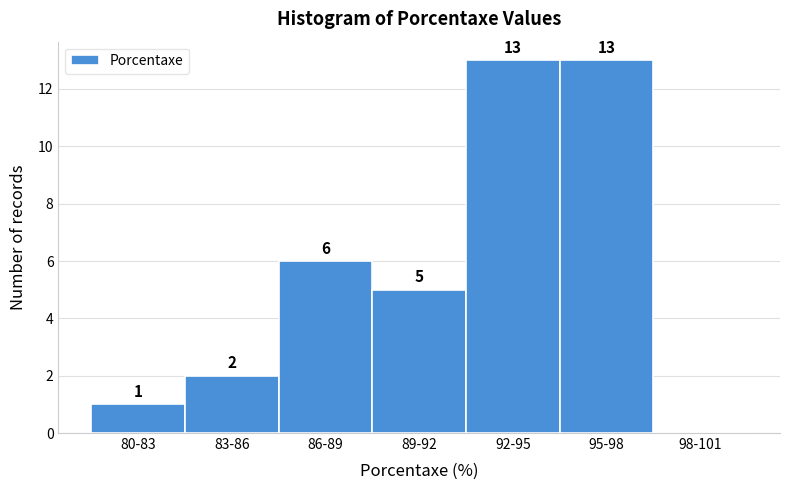

Reading left to right, transcribe all the data shown in this chart.

80-83=1	83-86=2	86-89=6	89-92=5	92-95=13	95-98=13	98-101=0